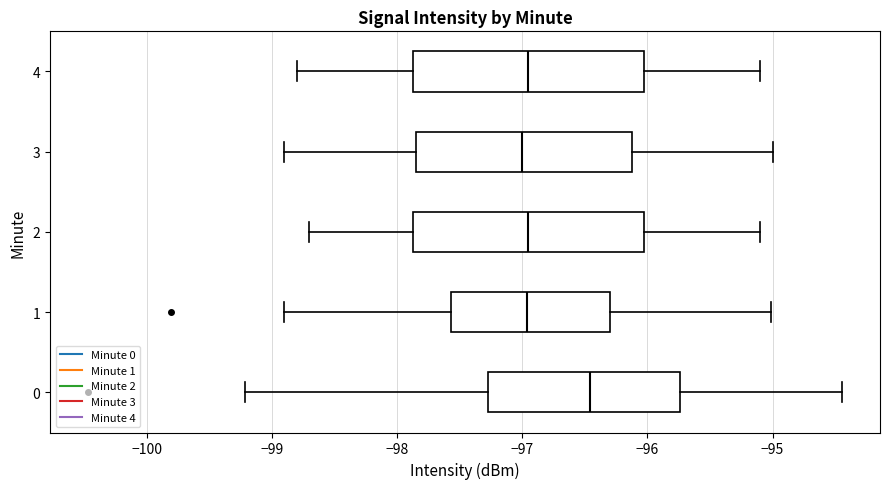

Which box has the furthest to the right median line?

0